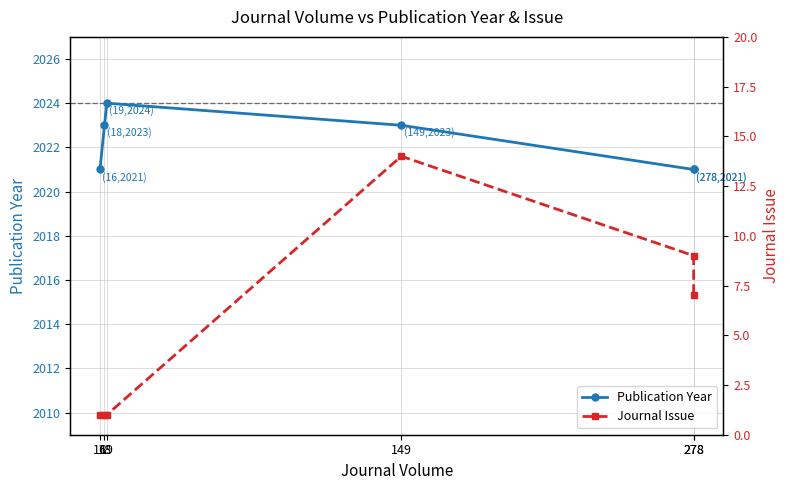

True or false: Publication Year and Journal Issue cross at least once.

False